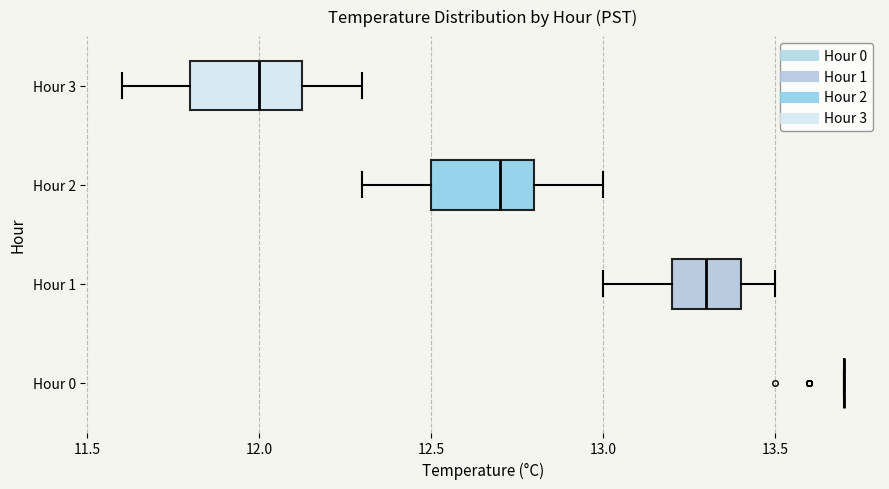

Reading bottom to top, read every box against the x-axis: the position of its median line, the range the box covers, and the ends of its whiskers. The values are not printed on the chart, so give them approximately, as read against the axis.

Hour 0: box collapsed to a line at 13.70, whiskers 13.70 to 13.70
Hour 1: median 13.30, box 13.20 to 13.40, whiskers 13.00 to 13.50
Hour 2: median 12.70, box 12.50 to 12.80, whiskers 12.30 to 13.00
Hour 3: median 12.00, box 11.80 to 12.15, whiskers 11.60 to 12.30